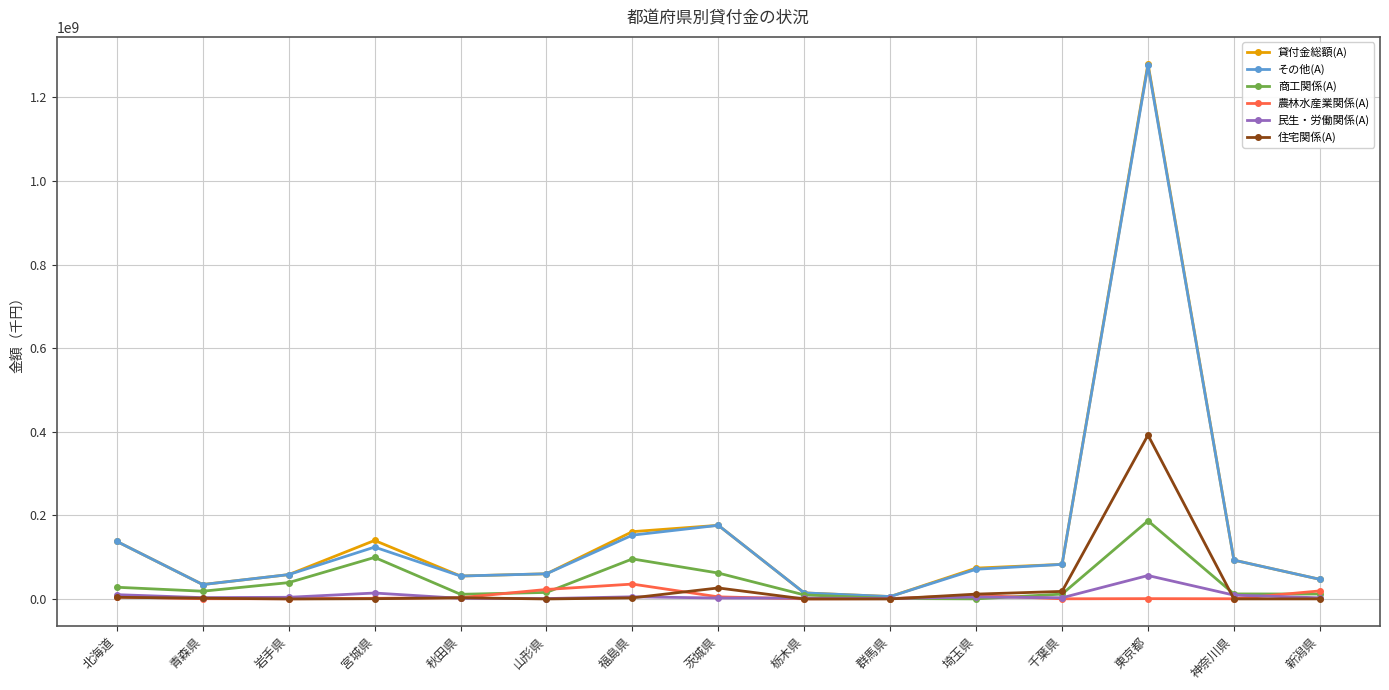

What is the spread (max minus min) of values at 新潟県?

46791852